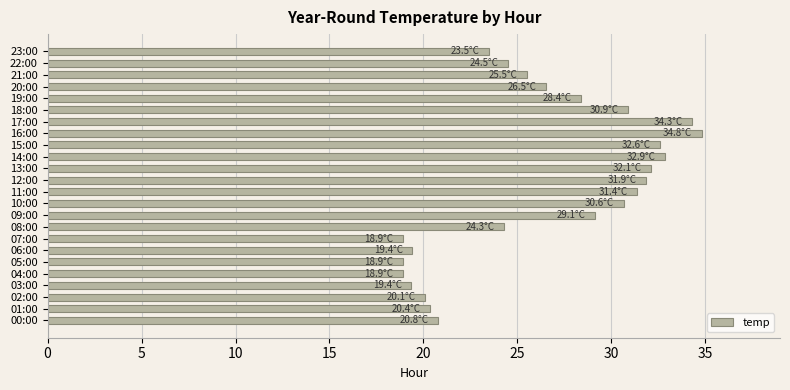

What is the difference between the values at 06:00 and 13:00?

12.7